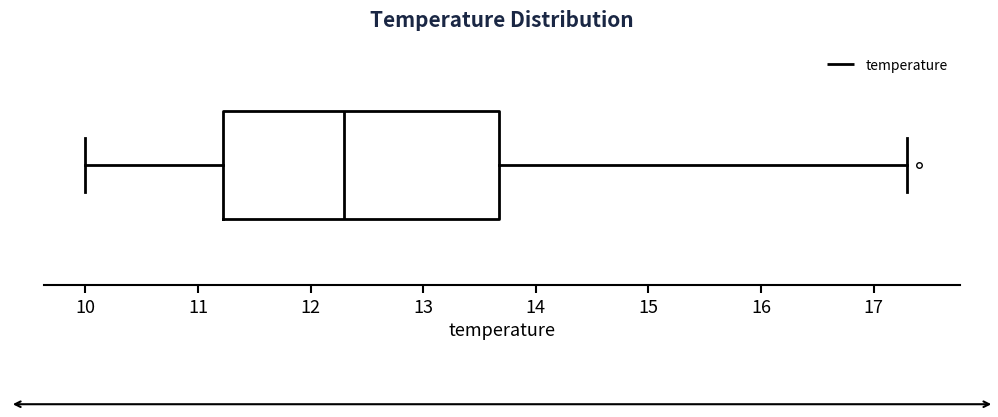

Read this box plot against the x-axis: the position of the median line, the range covered by the box, and the ends of both whiskers. The values are not printed on the chart, so give them approximately, as read against the axis.

median 12.3, box 11.2 to 13.7, whiskers 10.0 to 17.3